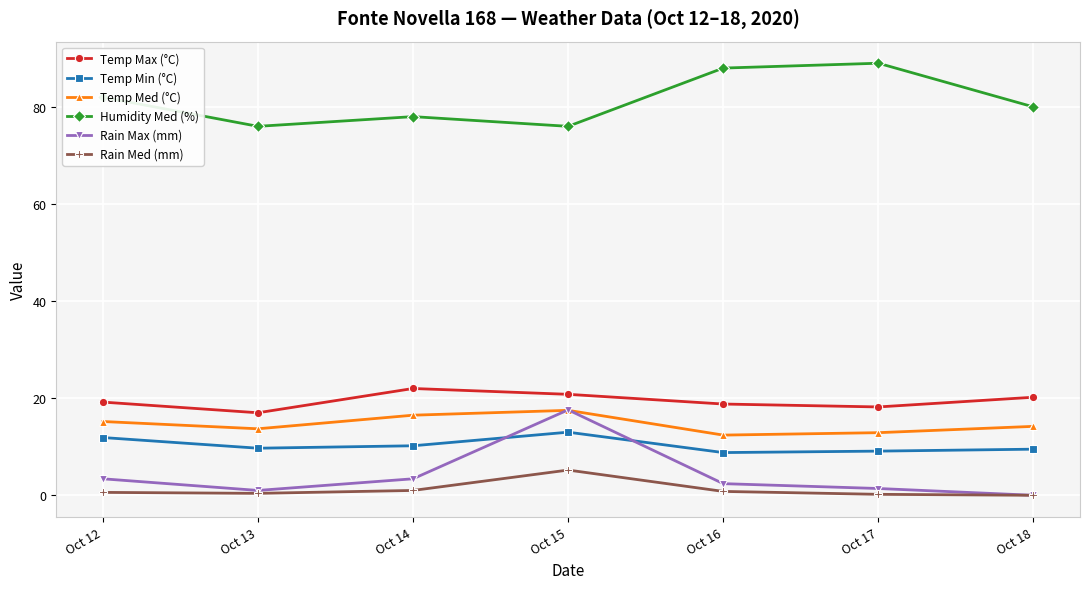

What is the maximum value shown in the chart?

89.0